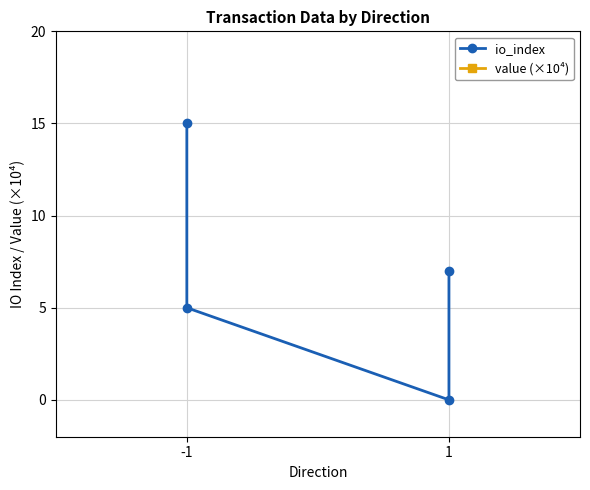

Rank the series by their average value, from highest to lowest.

value (×10⁴), io_index